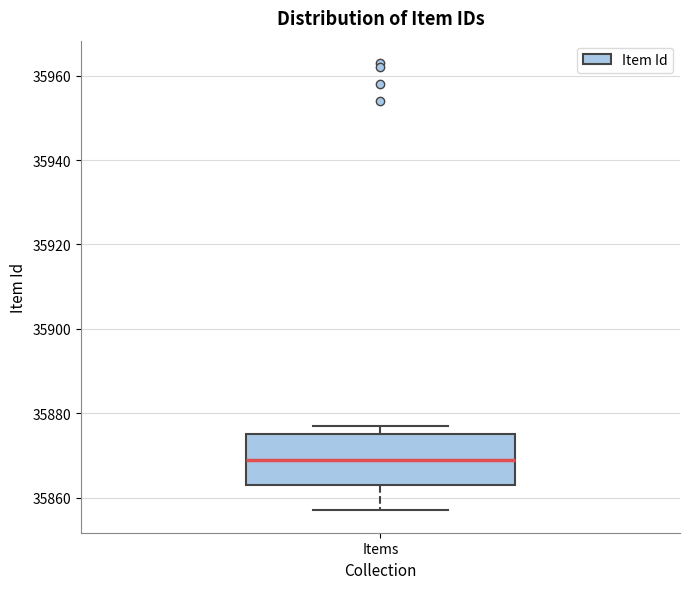

Where is the lower edge of the box for Items on the y-axis? The values are not printed on the chart, so give them approximately, as read against the axis.

35864